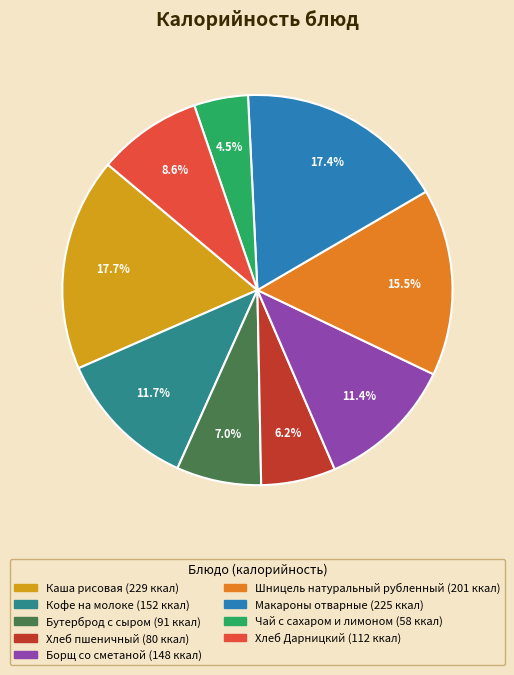

Is the sum of Кофе на молоке and Бутерброд с сыром greater than half?

No